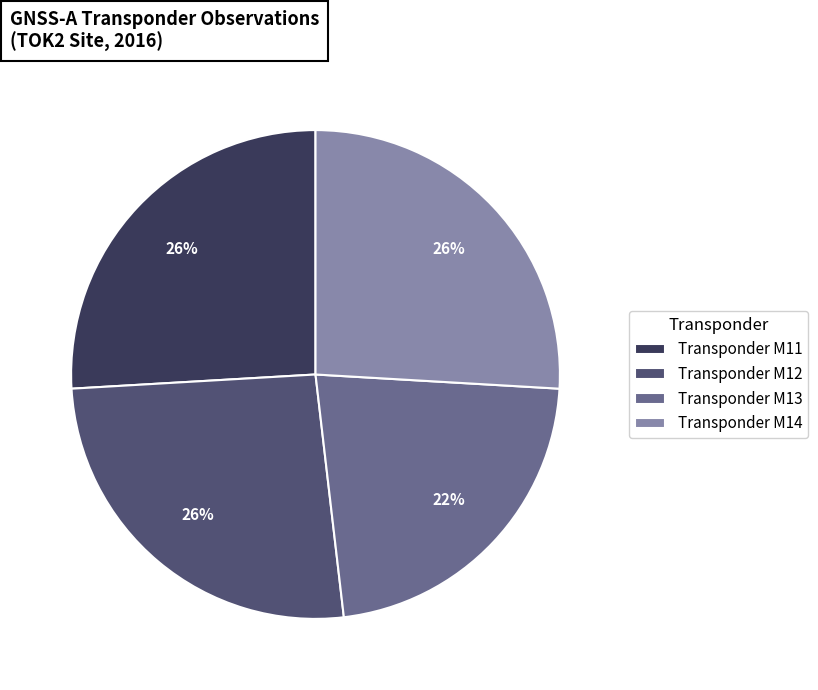

Is the sum of Transponder M11 and Transponder M13 greater than half?

No